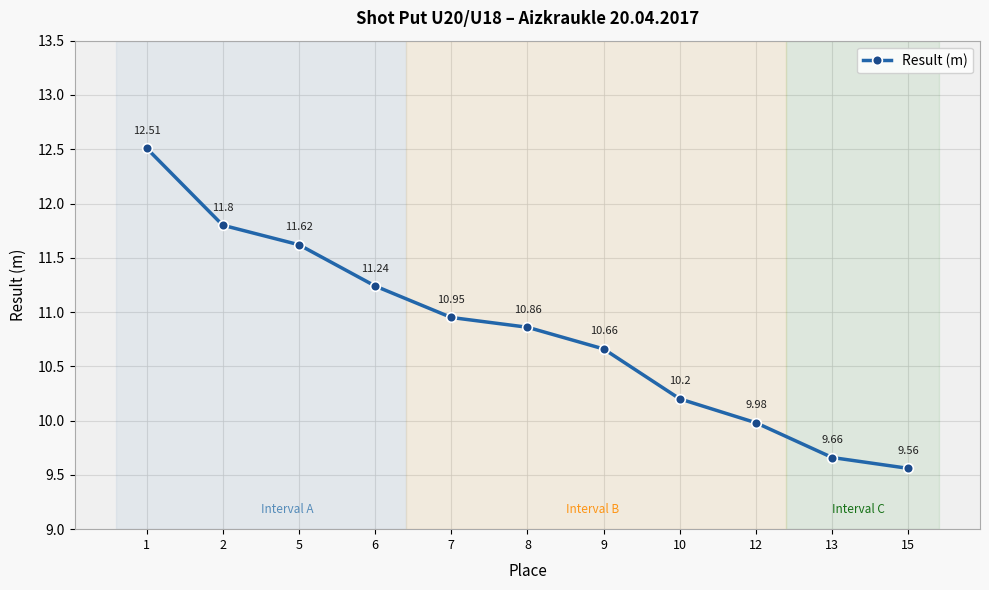

How many data points are less than 10?

3